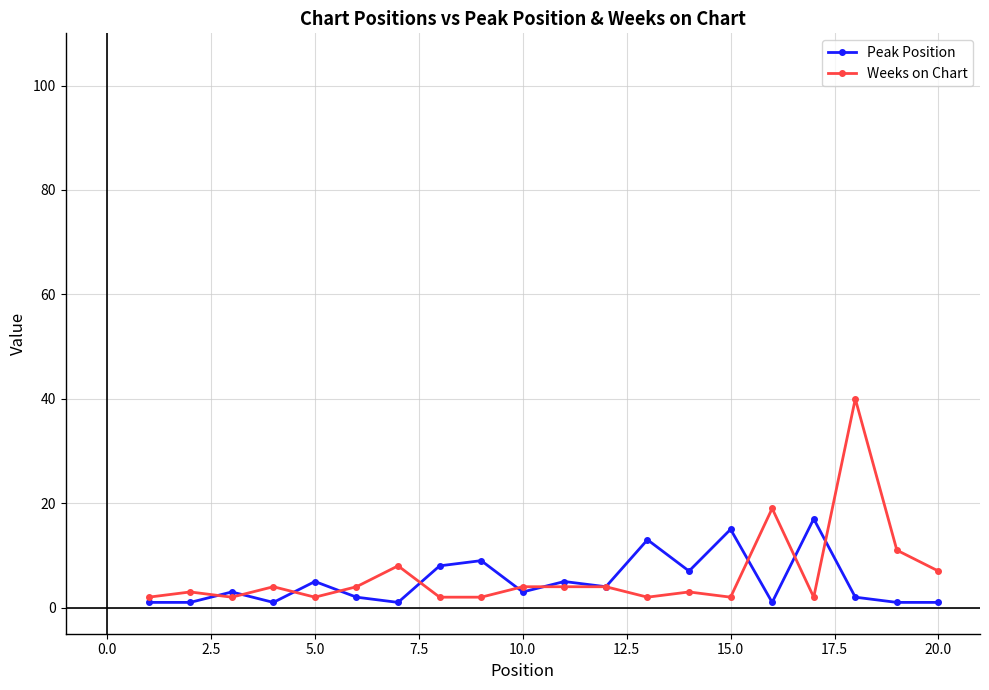

After their last crossing, which series has the higher values: Peak Position or Weeks on Chart?

Weeks on Chart